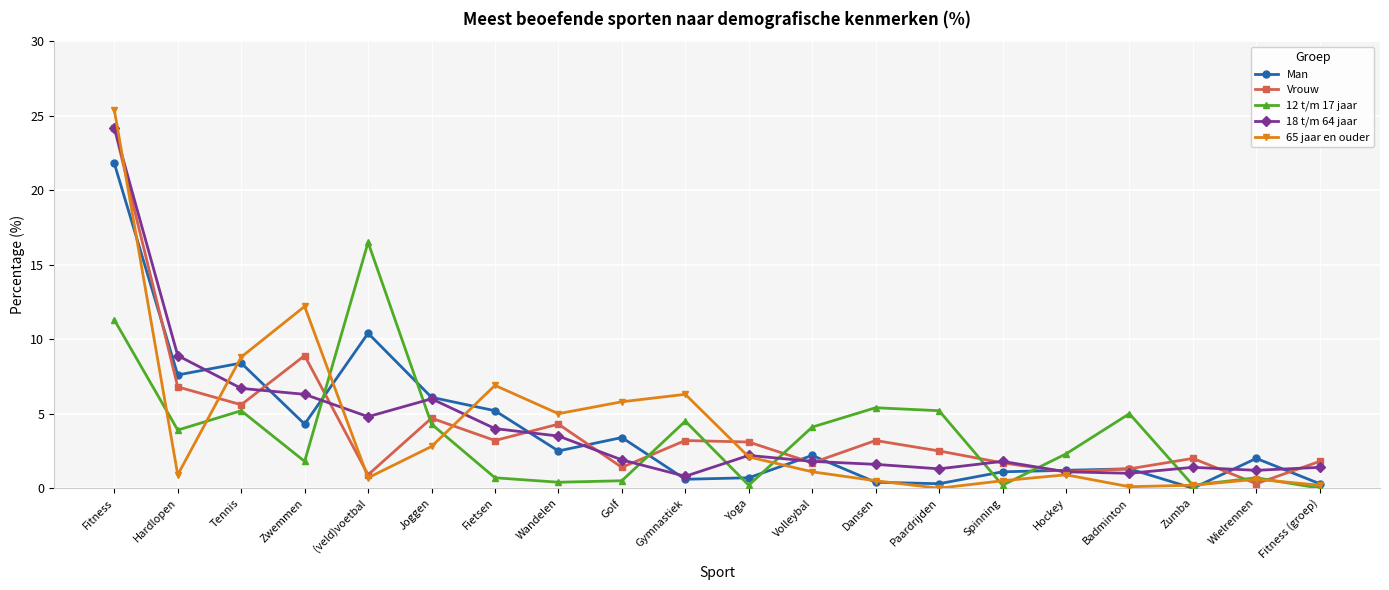

At which label does 18 t/m 64 jaar first exceed 1?

Fitness